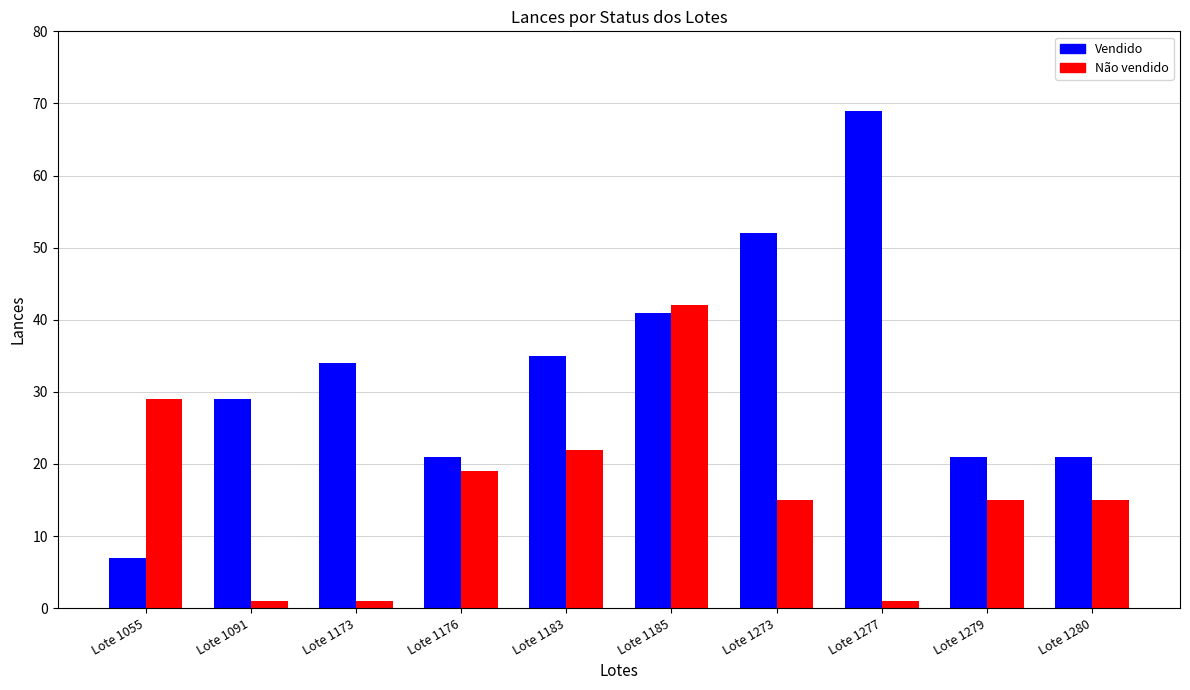

How many bars are there in total?

20